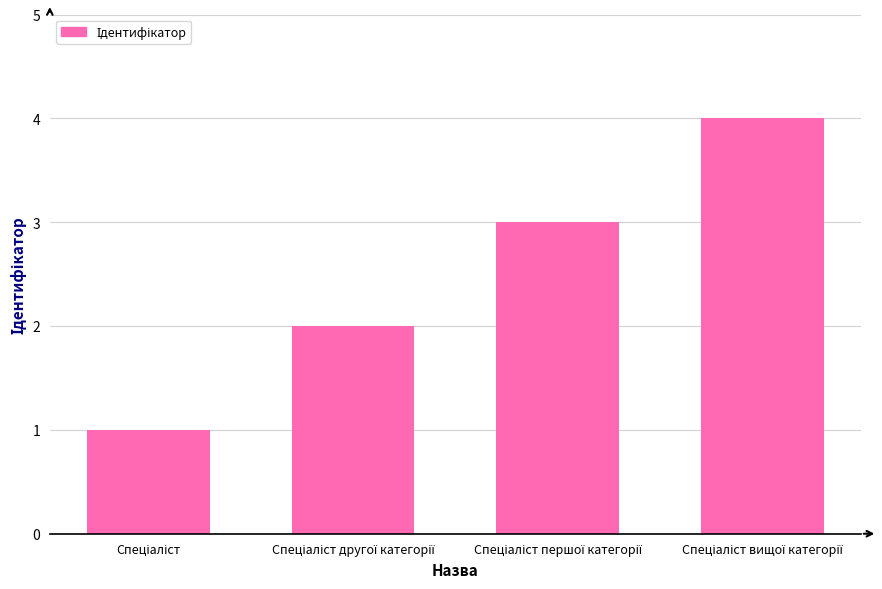

How many series are shown in this chart?

1